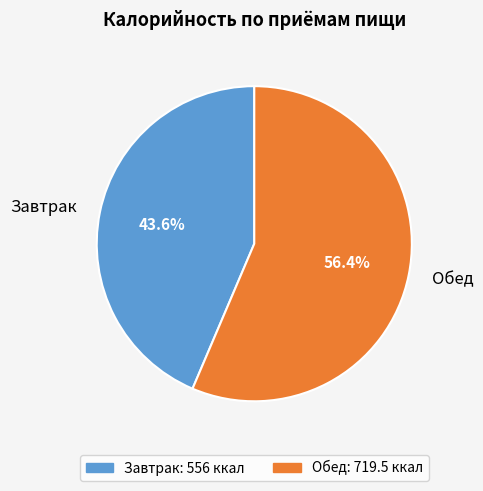

To the nearest percent, what is the average slice percentage?

50%